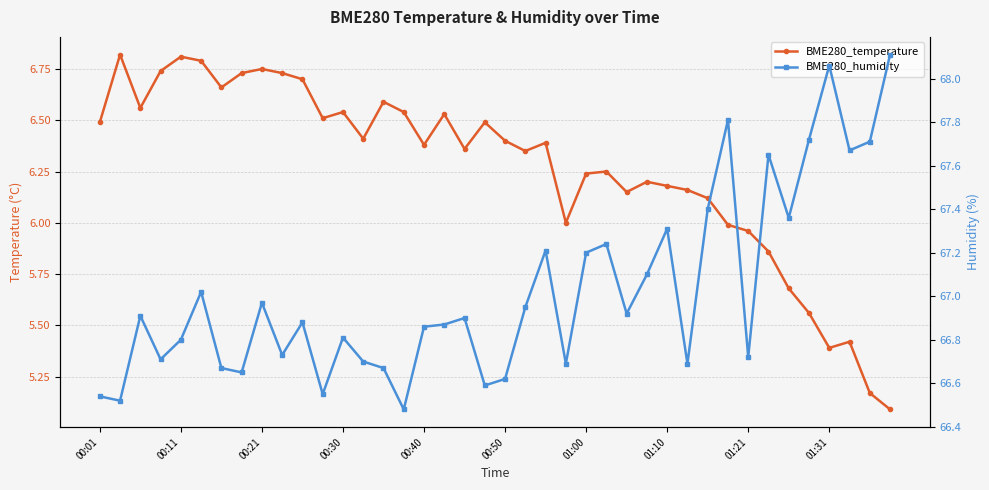

What position from the left is 38?

39